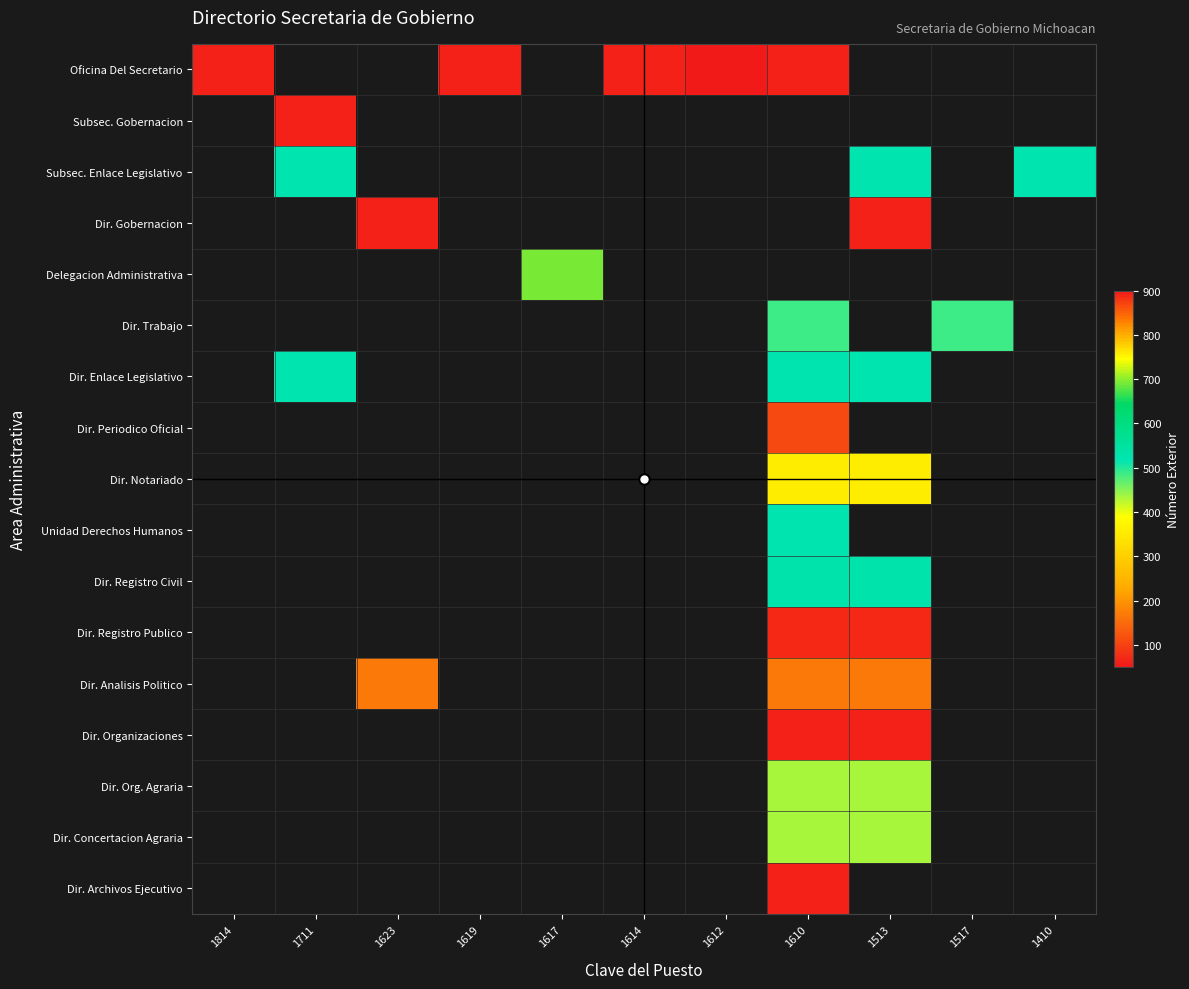

Between 1619 and 1614, which is larger?

1619